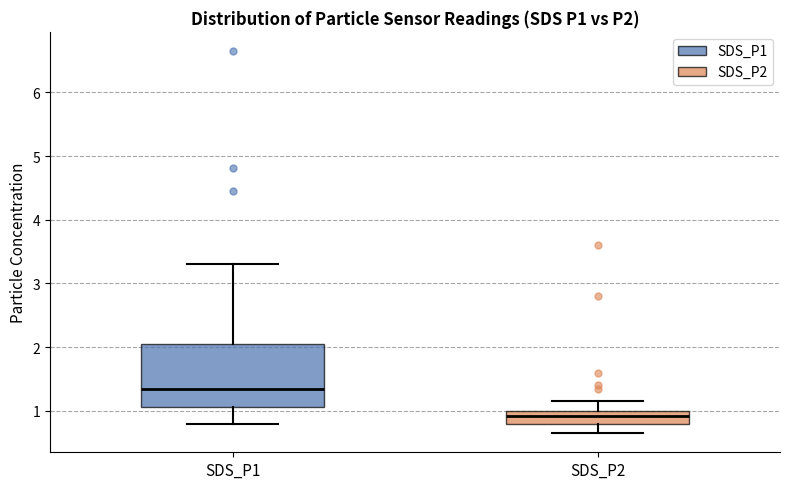

Reading left to right, transcribe this box plot: for each box, give where its median line is, the range the box spans, and where its two whiskers end, as read against the y-axis. The values are not printed on the chart, so give them approximately, as read against the axis.

SDS_P1: median 1.4, box 1.1 to 2.0, whiskers 0.8 to 3.3
SDS_P2: median 0.9, box 0.8 to 1.0, whiskers 0.7 to 1.2